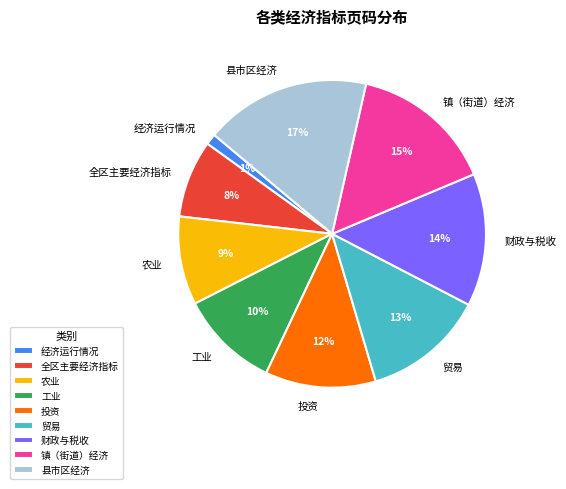

Is the sum of 工业 and 经济运行情况 greater than half?

No